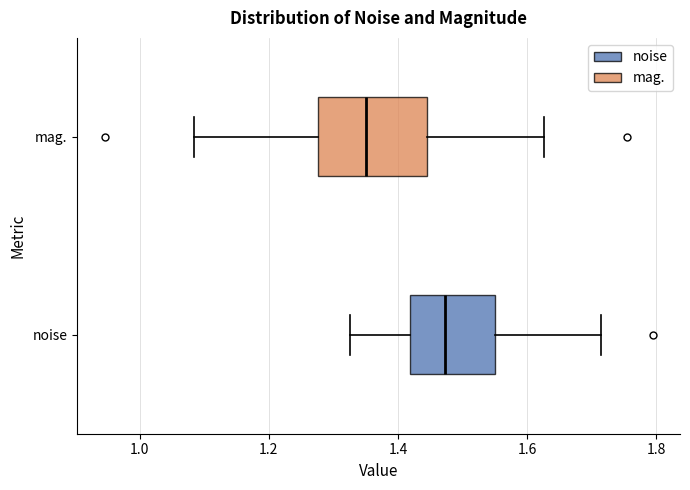

Which box is the widest, from its left edge to its right edge?

mag.